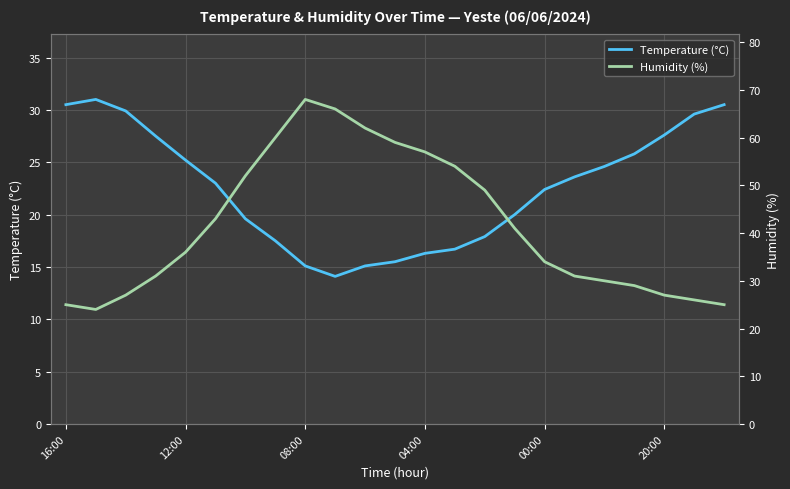

How many interior local peaks does the Humidity (%) series have?

1